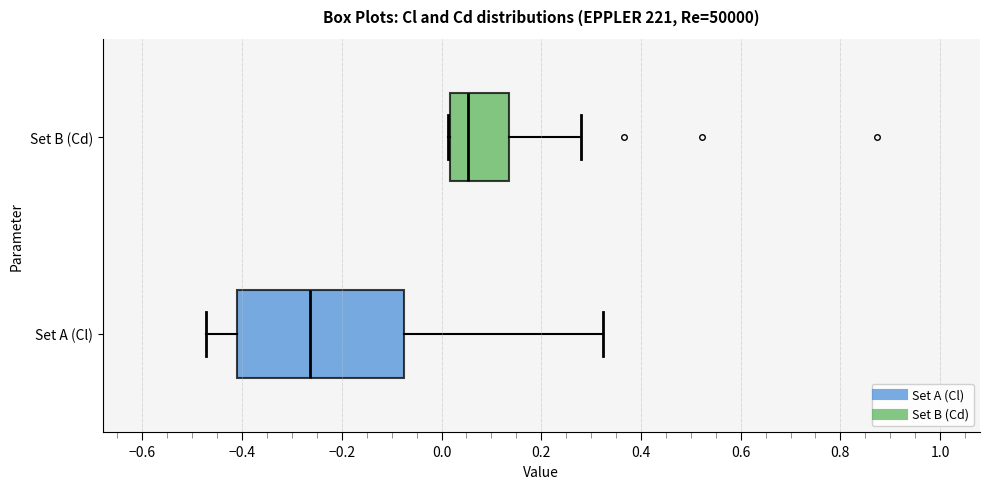

Which box is the widest, from its left edge to its right edge?

Set A (Cl)